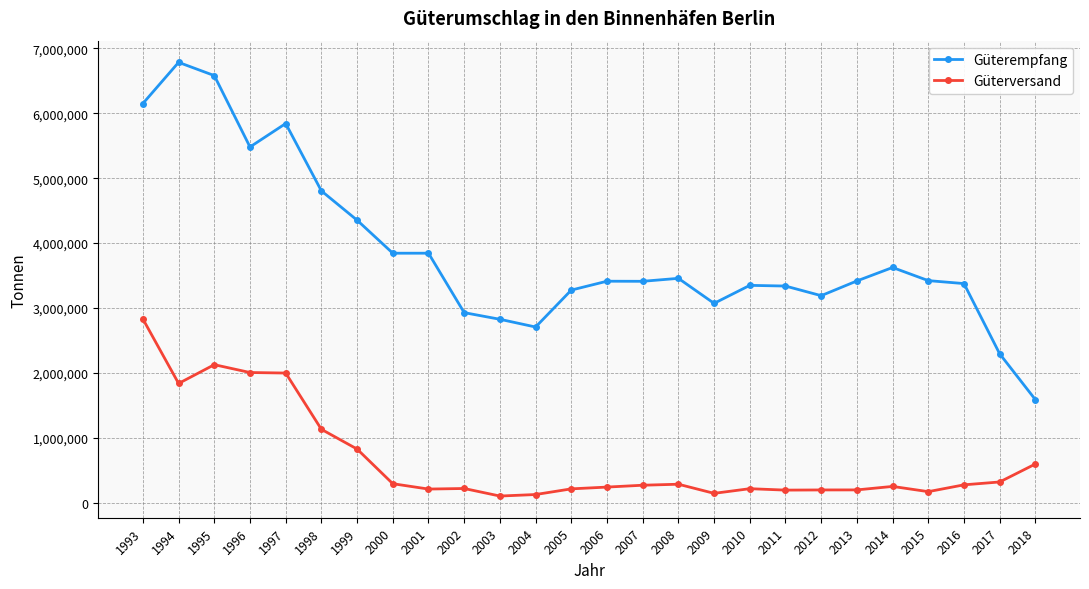

What is the value of the Güterversand point at the 24th from the left?

275622